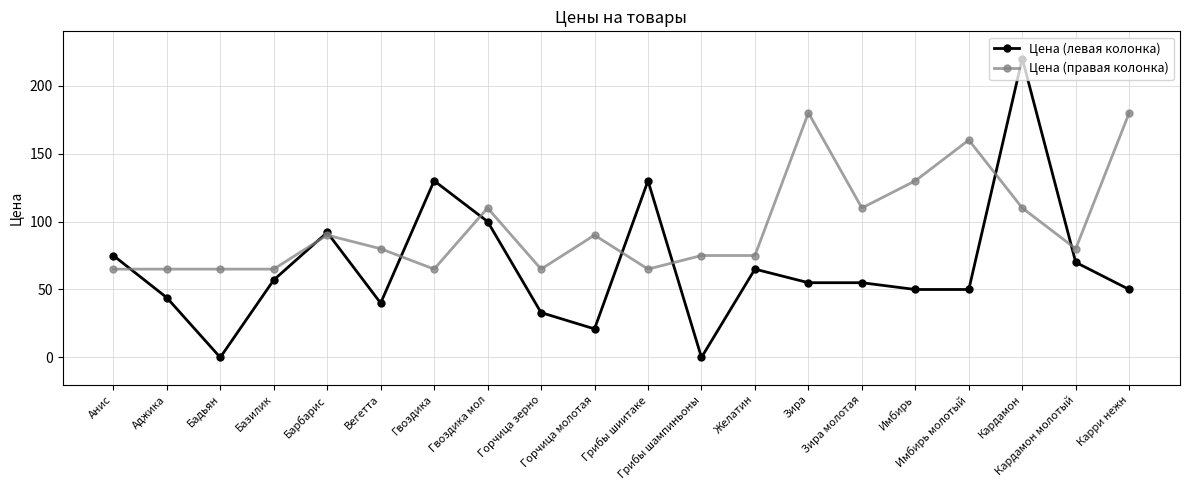

What is the sum of all Цена (левая колонка) values?

1337